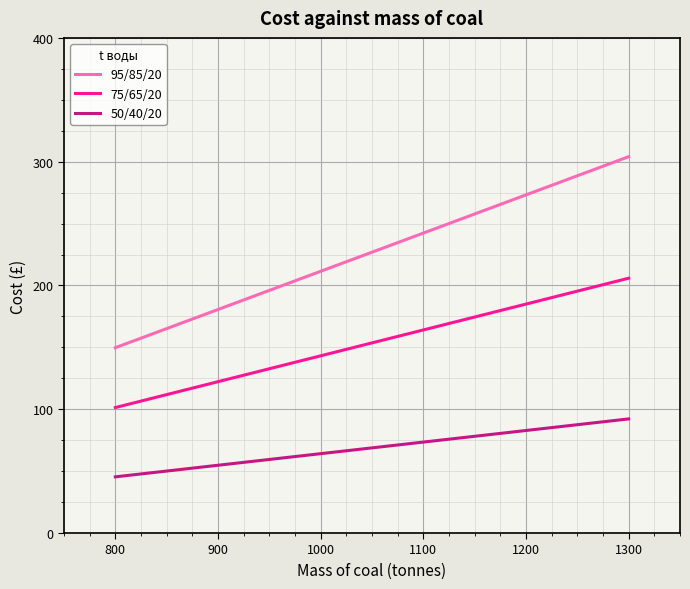

Between 900 and 1100, which series saw the biggest shift?

95/85/20